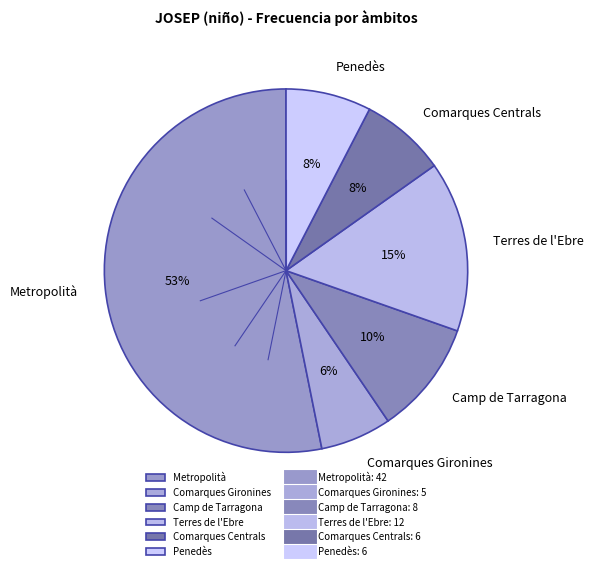

True or false: Terres de l'Ebre accounts for 25% of the total.

False